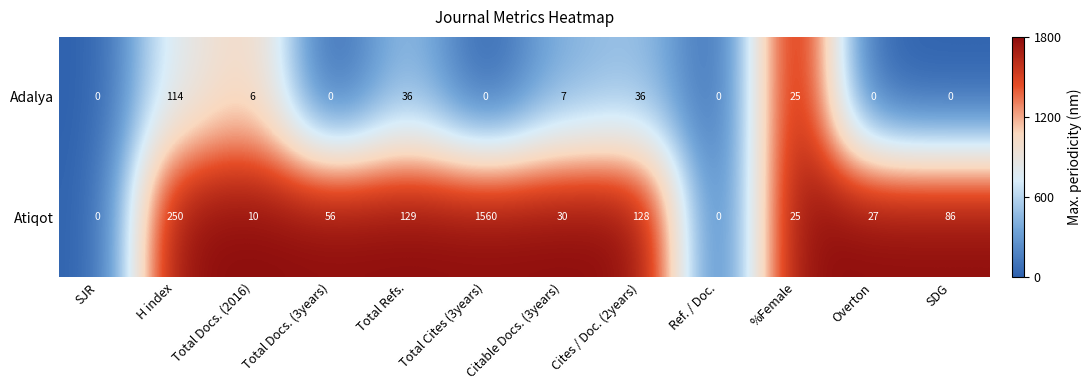

True or false: Adalya has a value of 0 at Total Cites (3years).

True